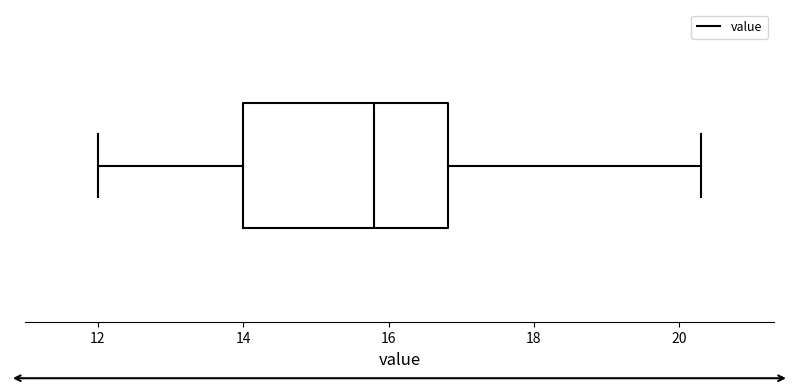

Transcribe this box plot: give where the median line is, the range the box spans, and where the two whiskers end, as read against the x-axis. The values are not printed on the chart, so give them approximately, as read against the axis.

median 15.8, box 14.0 to 16.8, whiskers 12.0 to 20.4